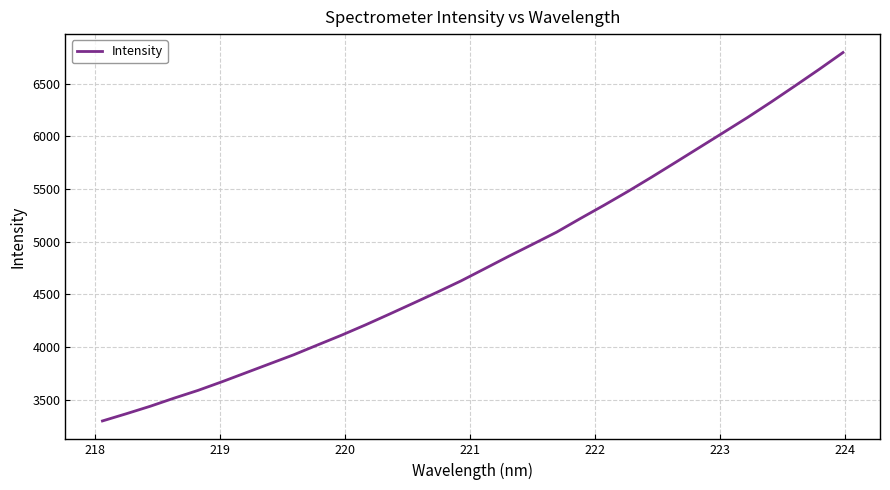

What is the greatest value displayed?

6794.6